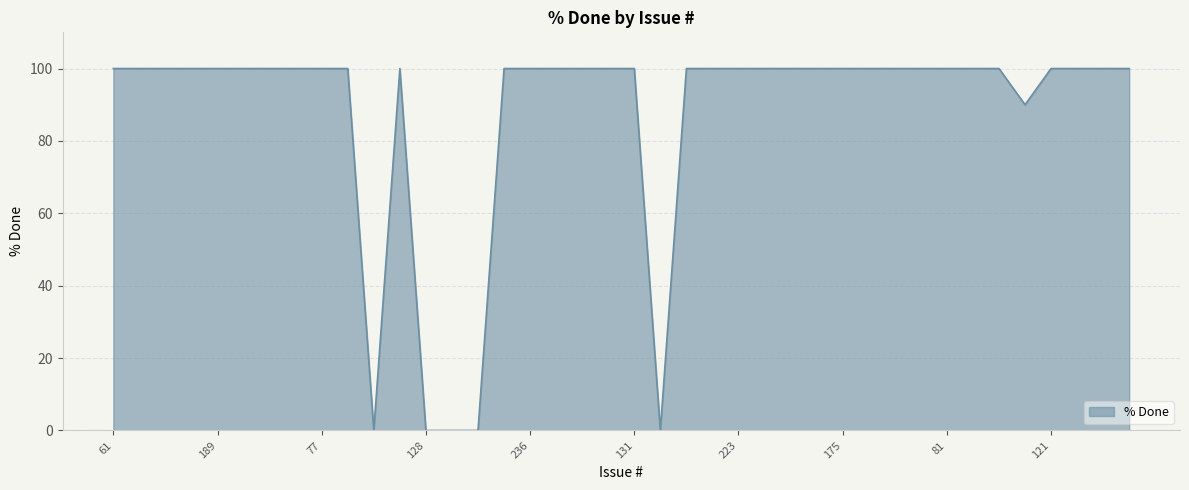

Does the chart display data point markers on the line(s)?

No